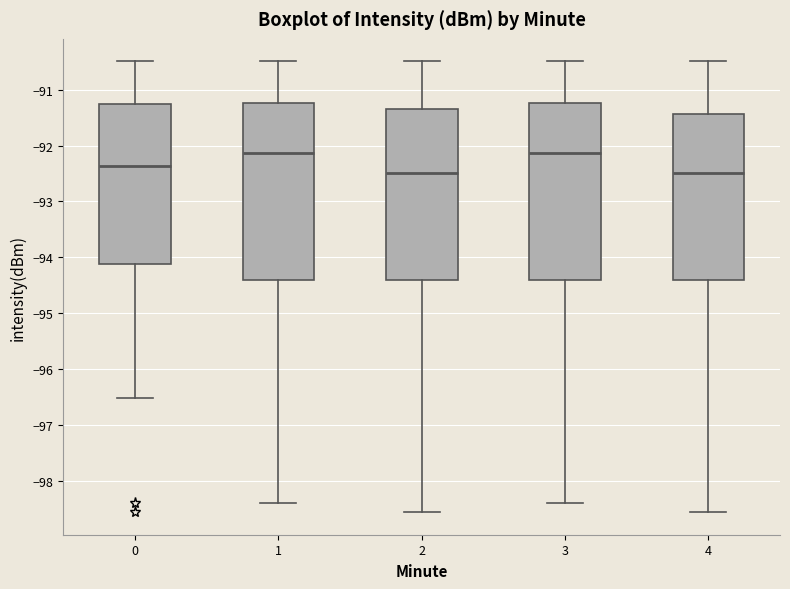

Reading left to right, read every box against the y-axis: the position of its median line, the range the box covers, and the ends of its whiskers. The values are not printed on the chart, so give them approximately, as read against the axis.

0: median -92.4, box -94.1 to -91.3, whiskers -96.5 to -90.5
1: median -92.1, box -94.4 to -91.2, whiskers -98.4 to -90.5
2: median -92.5, box -94.4 to -91.4, whiskers -98.6 to -90.5
3: median -92.1, box -94.4 to -91.2, whiskers -98.4 to -90.5
4: median -92.5, box -94.4 to -91.4, whiskers -98.6 to -90.5